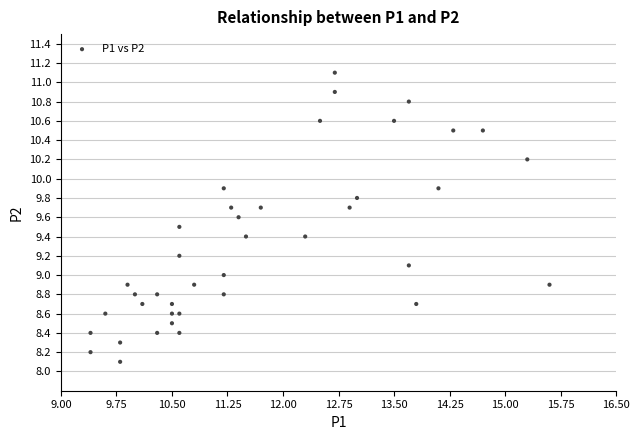

What is the range of Y values (max minus min)?

3.0